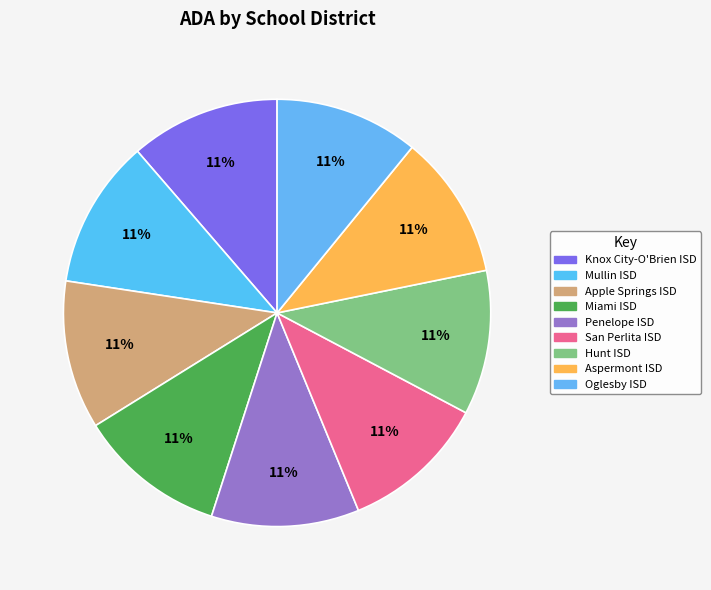

Which category has the smallest portion of the pie?

Oglesby ISD